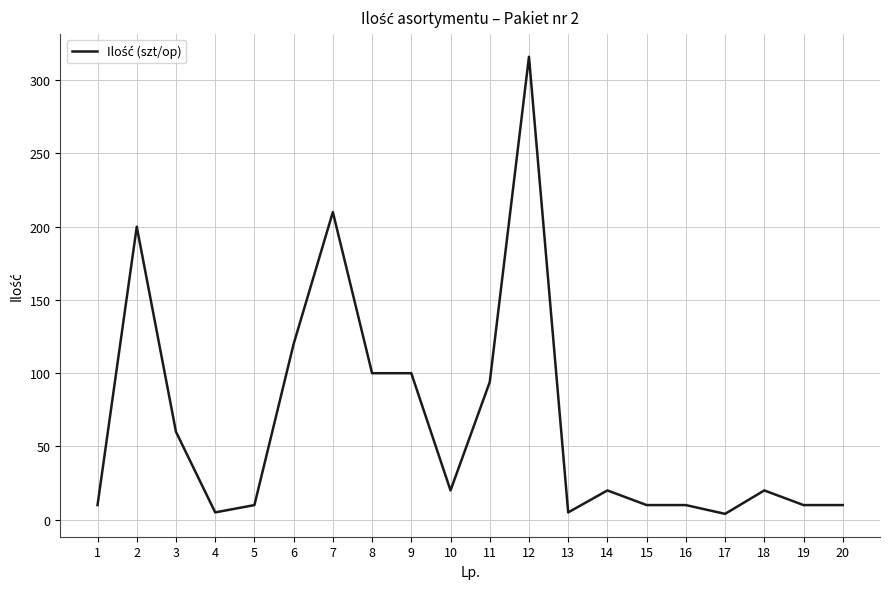

What is the maximum value shown in the chart?

316